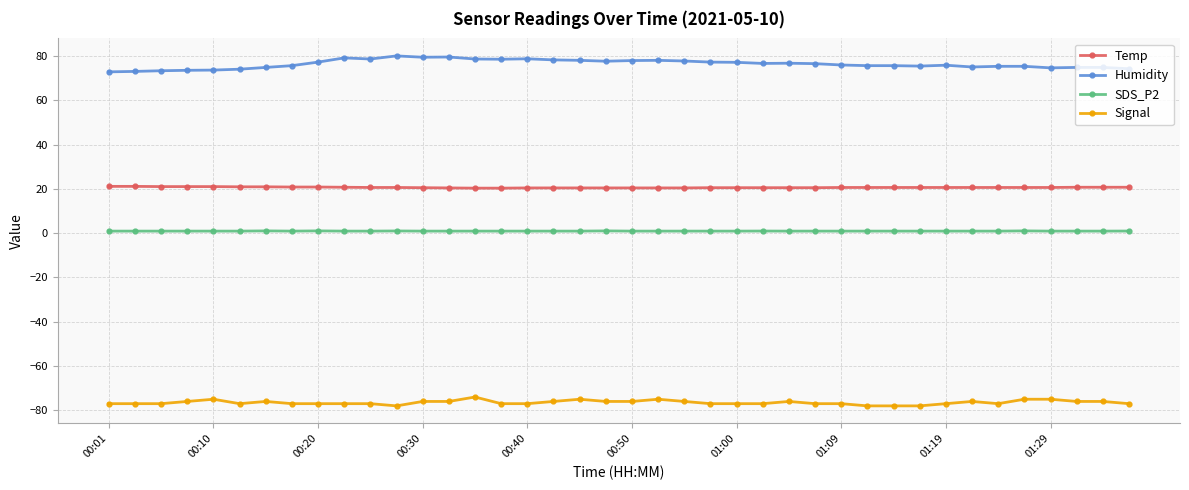

Which series has the widest spread of values?

Humidity